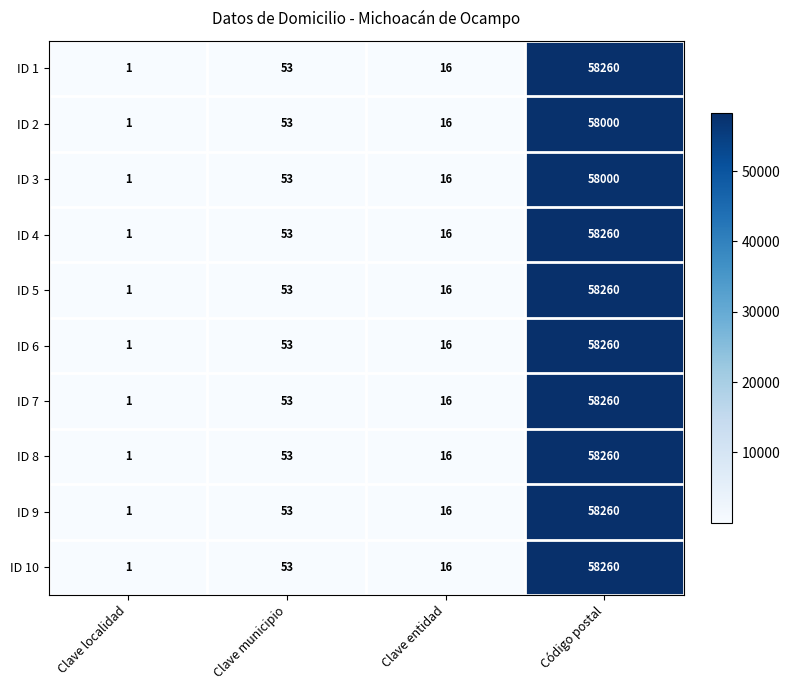

What is the maximum value for ID 6?

58260